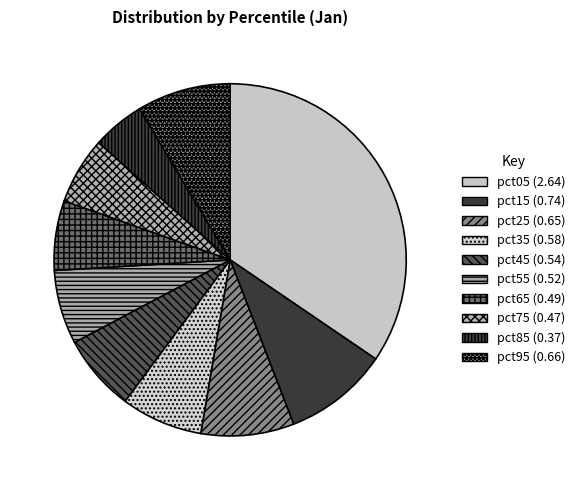

What percentage do pct35 and pct95 together represent?

16.1%